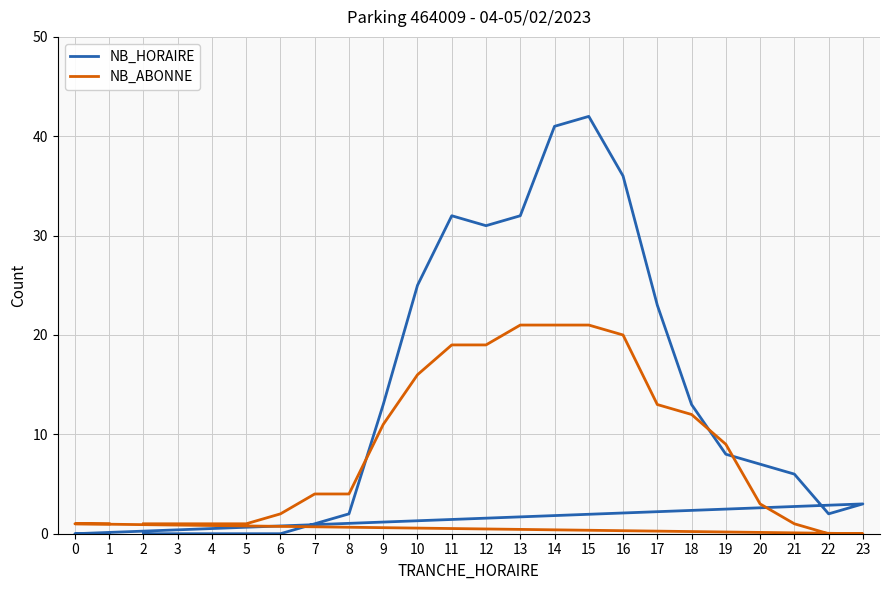

Does the chart have visible grid lines?

Yes